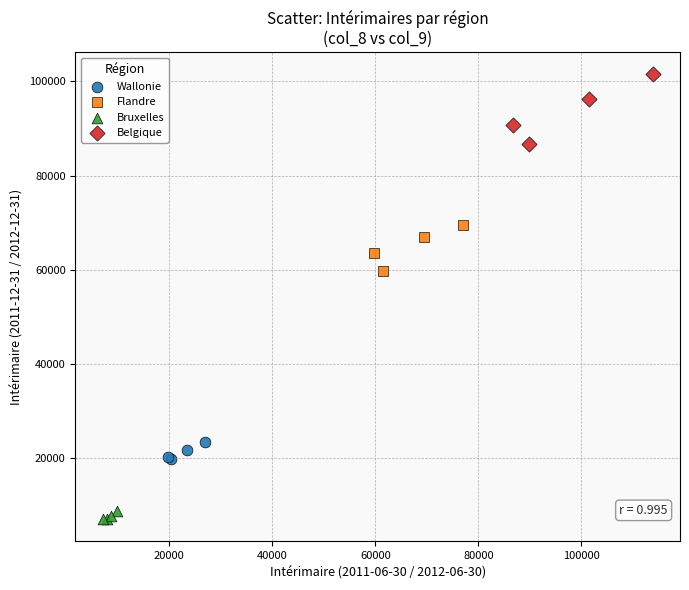

Which series has the largest Y range (max minus min)?

Belgique